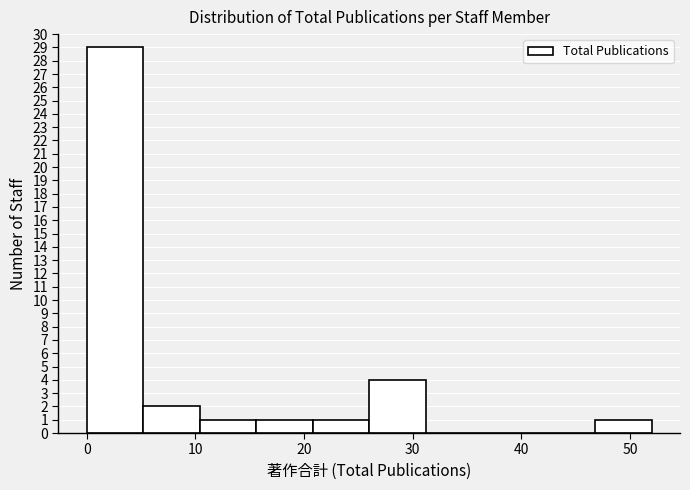

Reading left to right, transcribe this chart: for each bar, give the range it covers on the x-axis and its height. Neither the bar edges nor the heights are printed on the chart, so give them approximately, as read against the axes.

0.0 to 5.2: 29
5.2 to 10.4: 2
10.4 to 15.6: 1
15.6 to 20.8: 1
20.8 to 26.0: 1
26.0 to 31.2: 4
31.2 to 36.4: 0
36.4 to 41.6: 0
41.6 to 46.8: 0
46.8 to 52.0: 1